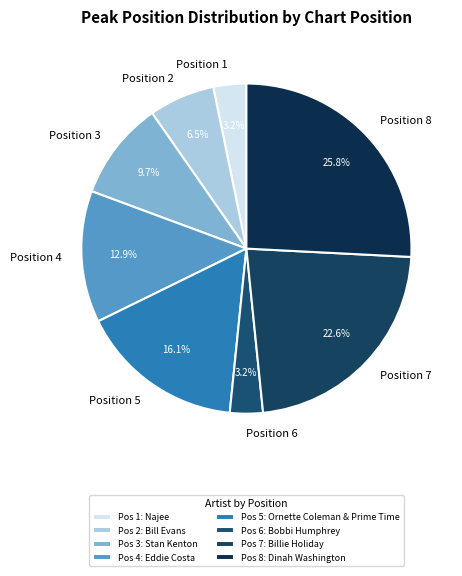

Is there a majority slice in this chart?

No